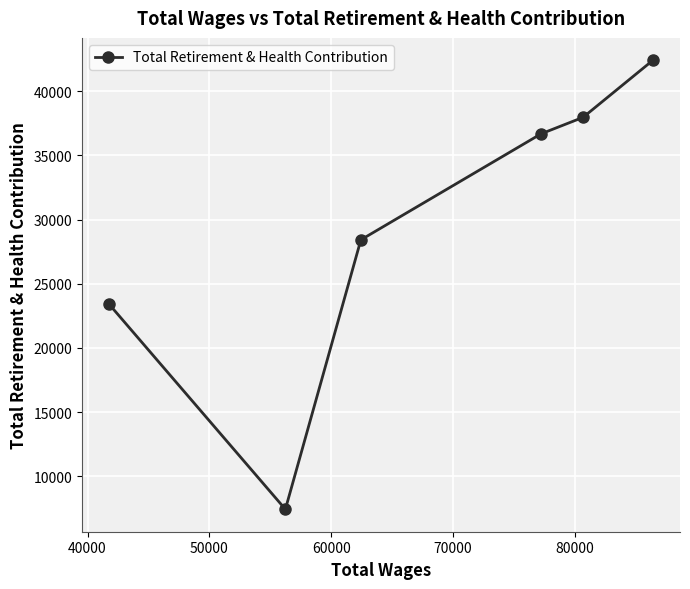

What is the greatest value displayed?

42410